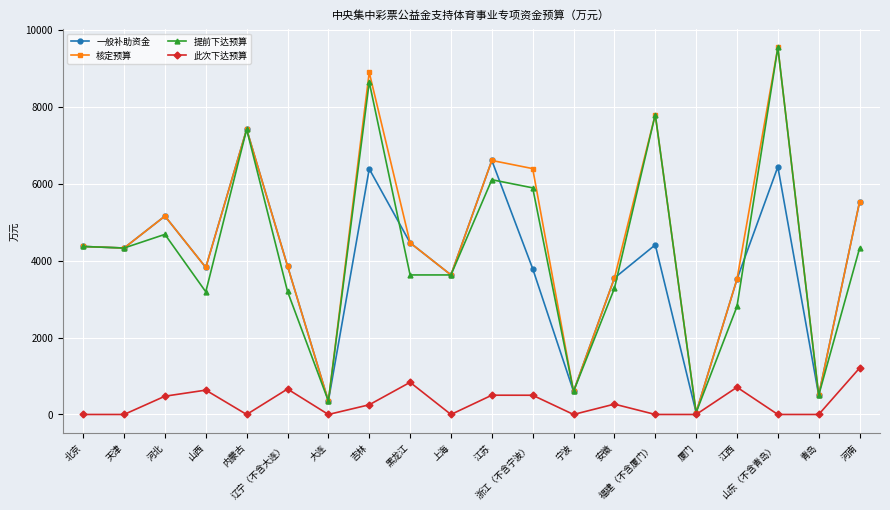

What value does the 此次下达预算 series have at 山西?

633